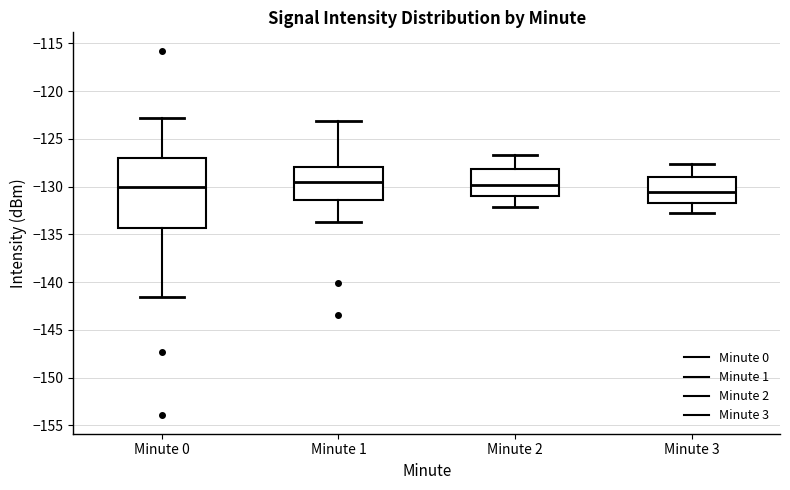

Reading left to right, read every box against the y-axis: the position of its median line, the range the box covers, and the ends of its whiskers. The values are not printed on the chart, so give them approximately, as read against the axis.

Minute 0: median -130.0, box -134.5 to -127.0, whiskers -141.5 to -123.0
Minute 1: median -129.5, box -131.5 to -128.0, whiskers -133.5 to -123.0
Minute 2: median -130.0, box -131.0 to -128.0, whiskers -132.0 to -126.5
Minute 3: median -130.5, box -131.5 to -129.0, whiskers -133.0 to -127.5